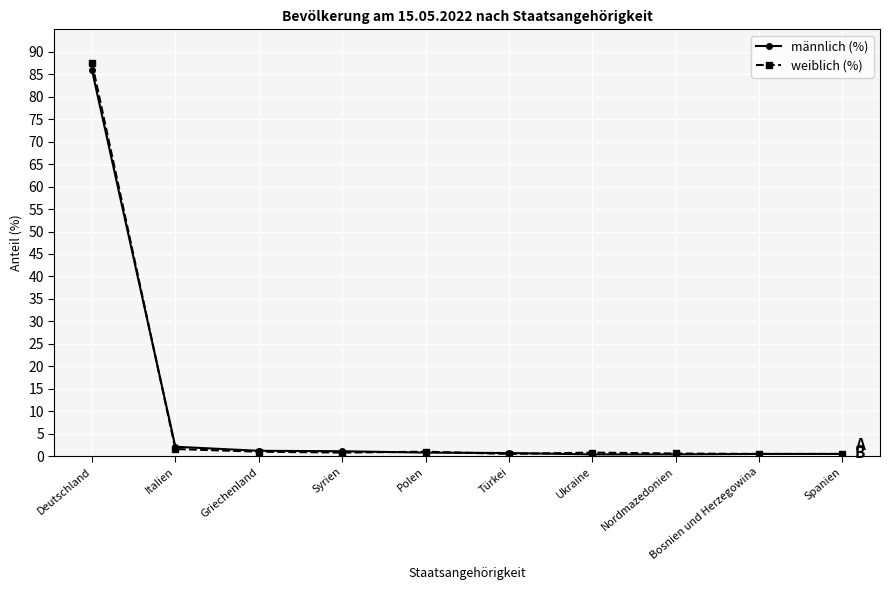

The value of männlich (%) at Polen is 0.8. True or false?

True